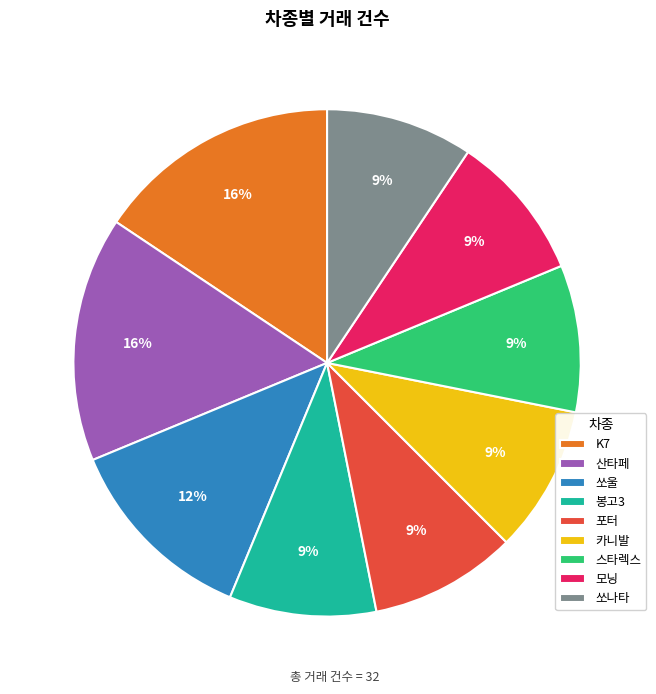

The 산타페 slice represents 30% of the pie. True or false?

False